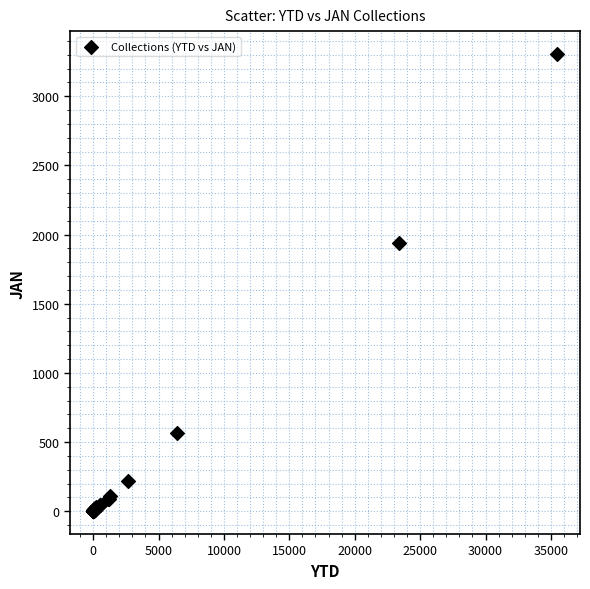

What Y value in the scatter plot is closest to 1653?

1936